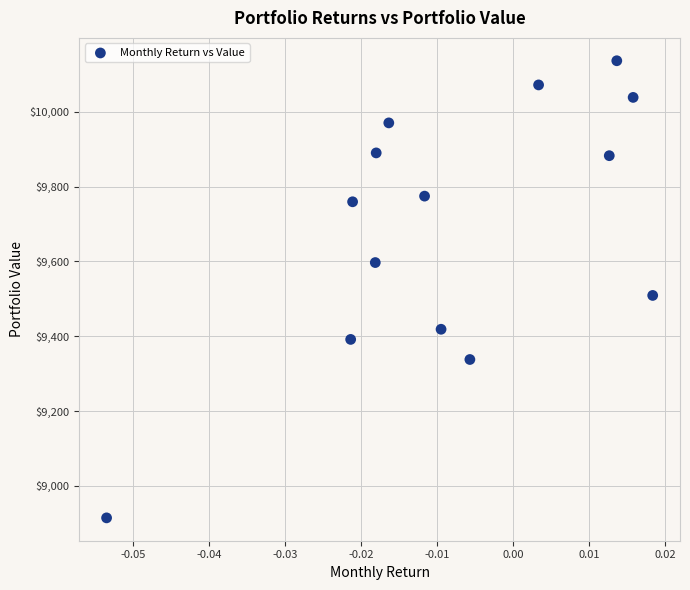

What Y value in the scatter plot is closest to 9525?

9509.1